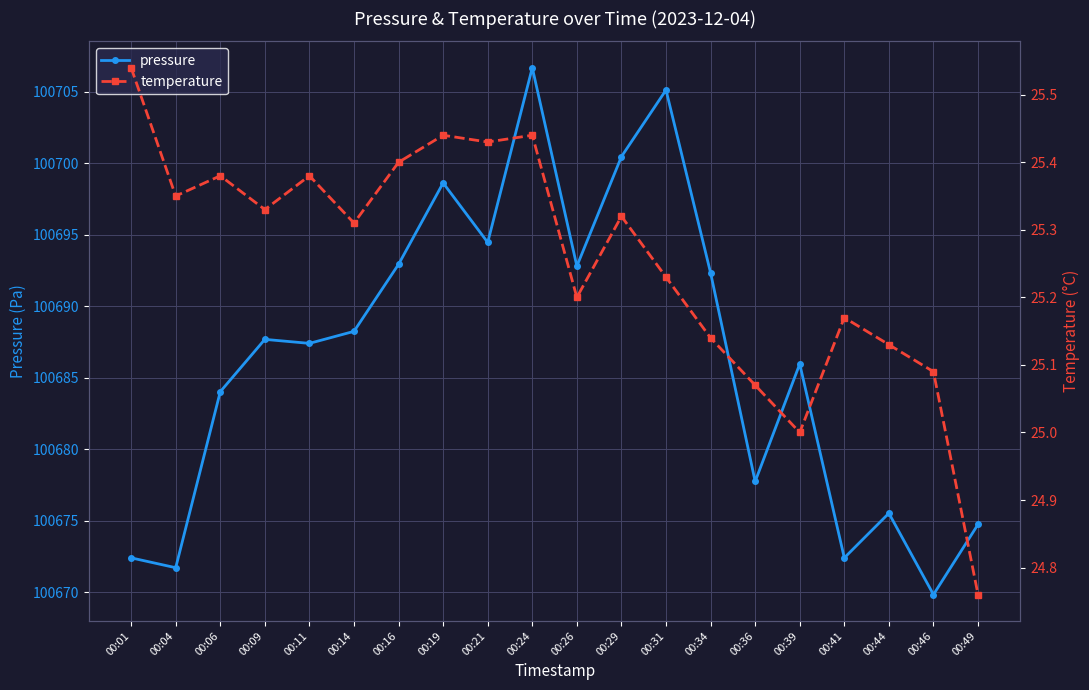

How many lines are shown in the chart?

2